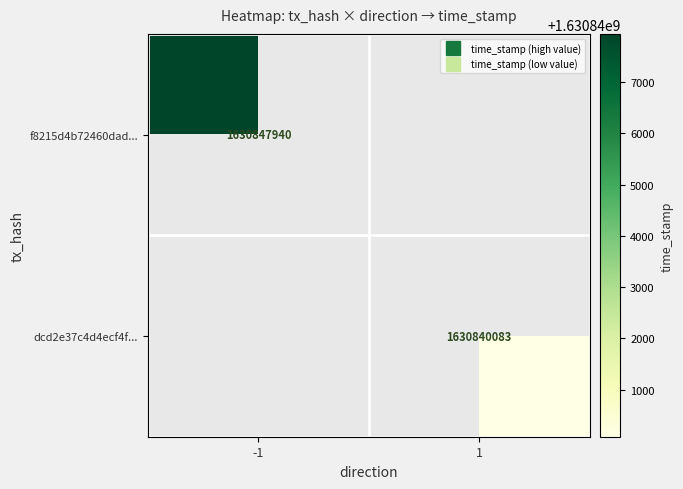

Rank the series by their average value, from highest to lowest.

f8215d4b72460dad..., dcd2e37c4d4ecf4f...